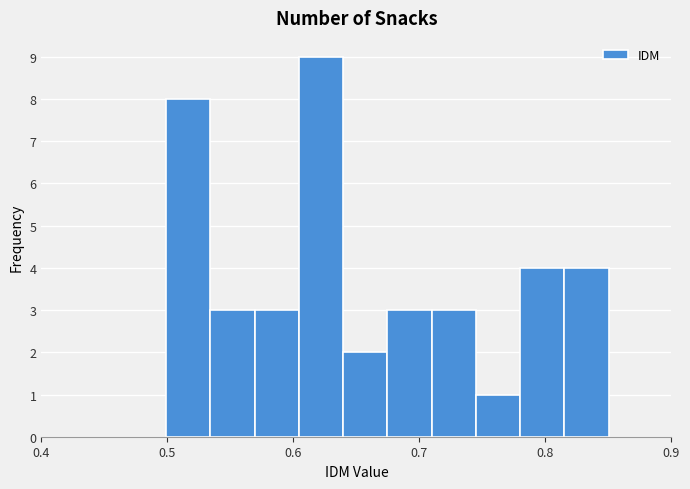

Read against the x-axis, roughly where is the centre of the tallest bar?

0.62